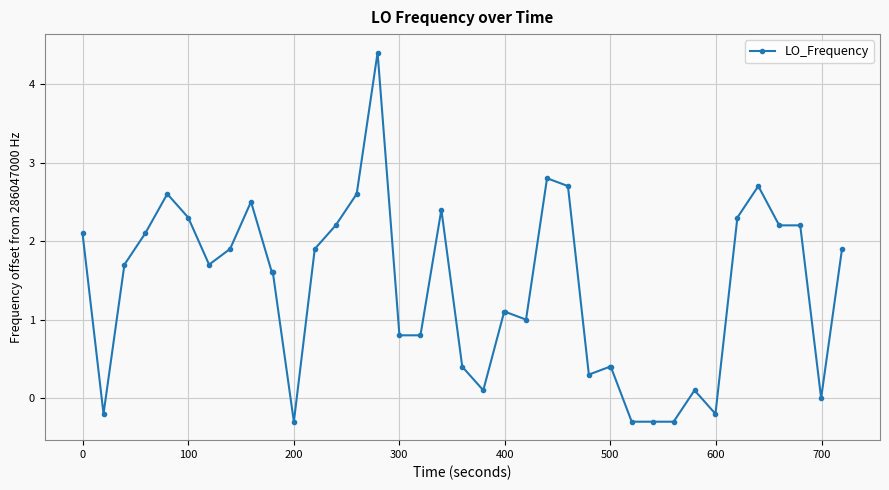

Count the number of data series in this chart.

1